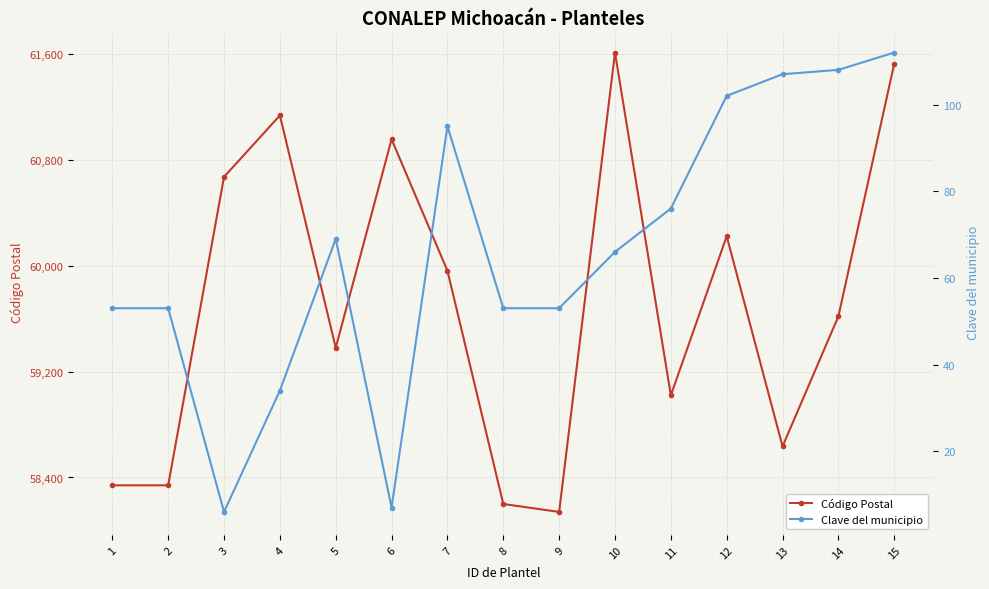

Reading left to right, transcribe all the data shown in this chart.

Código Postal: 58341	58341	60670	61134	59380	60954	59961	58200	58140	61609	59020	60222	58635	59617	61525
Clave del municipio: 53	53	6	34	69	7	95	53	53	66	76	102	107	108	112